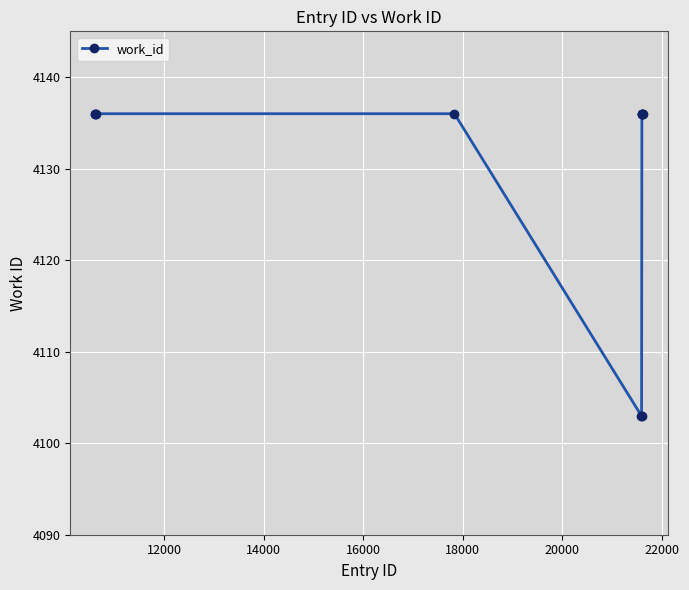

Does the chart have visible grid lines?

Yes